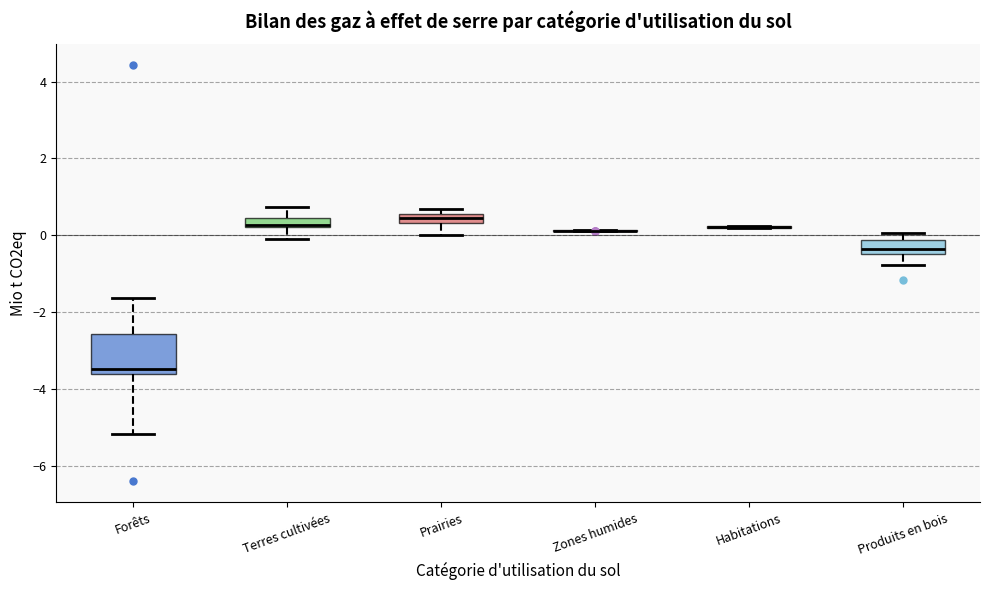

Comparing the boxes themselves (not the whiskers), which one is the tallest?

Forêts